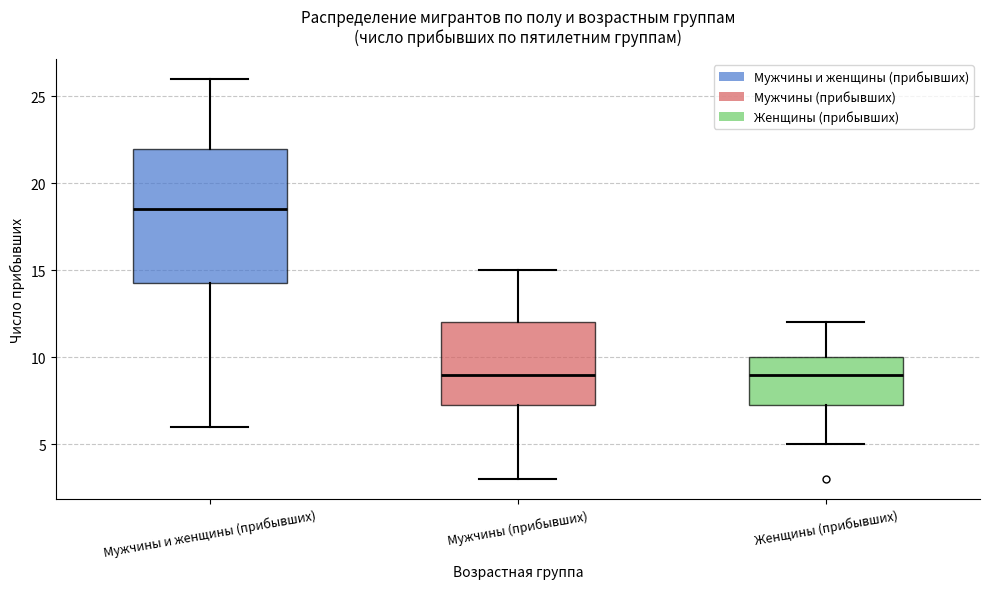

Reading left to right, transcribe this box plot: for each box, give where its median line is, the range the box spans, and where its two whiskers end, as read against the y-axis. The values are not printed on the chart, so give them approximately, as read against the axis.

Мужчины и женщины (прибывших): median 18.5, box 14.5 to 22.0, whiskers 6.0 to 26.0
Мужчины (прибывших): median 9.0, box 7.5 to 12.0, whiskers 3.0 to 15.0
Женщины (прибывших): median 9.0, box 7.5 to 10.0, whiskers 5.0 to 12.0